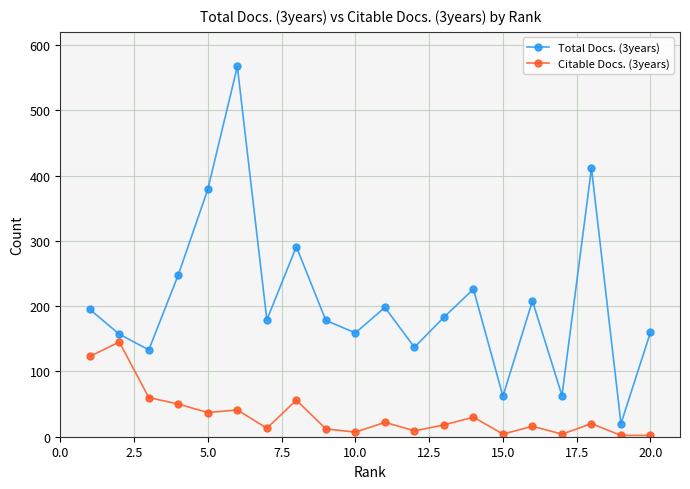

What is the maximum value shown in the chart?

567